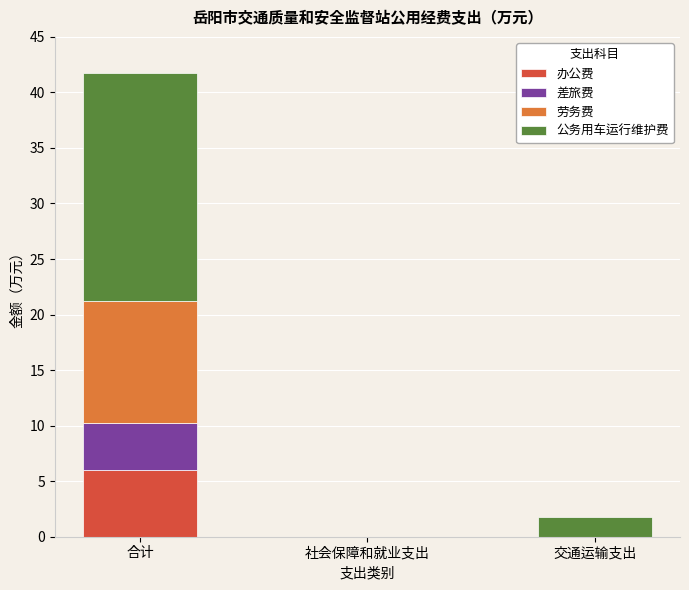

How many distinct data groups are displayed?

4